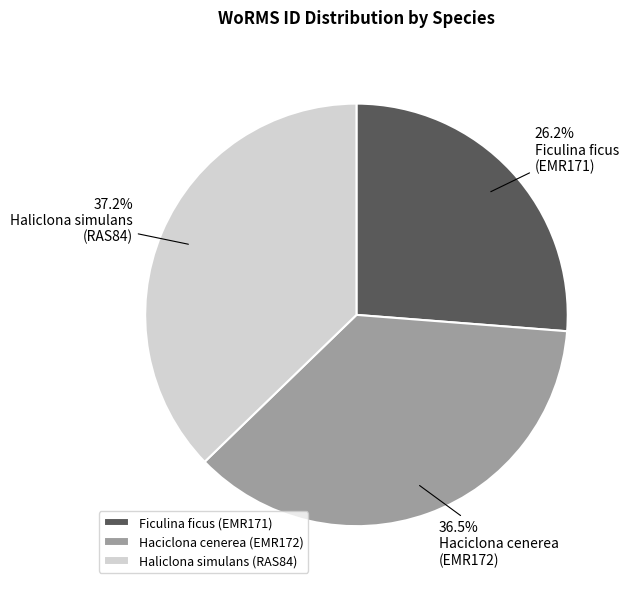

Which slice is the smallest?

Ficulina ficus (EMR171)